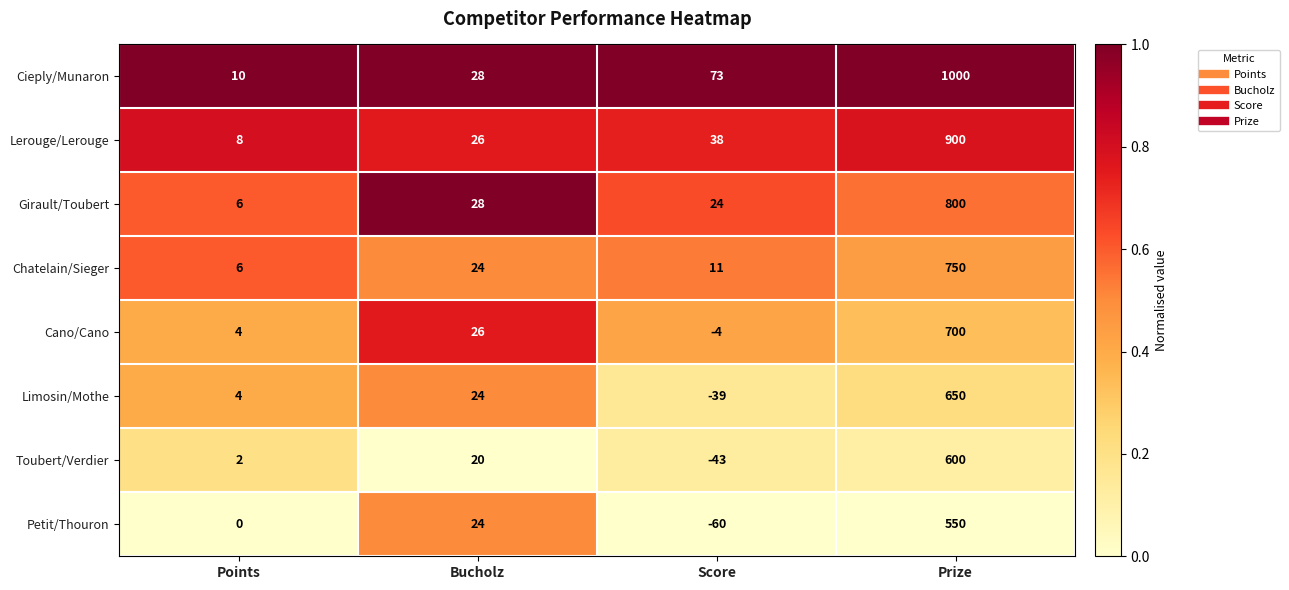

Which series has the widest spread of values?

Cieply/Munaron